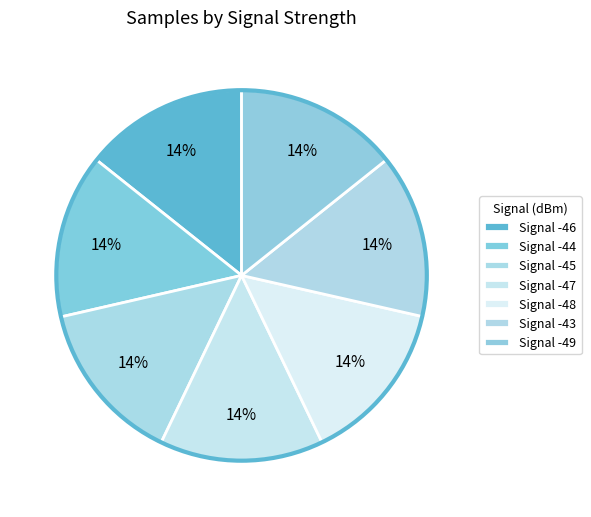

Is it true that Signal -45 is 6% of the pie?

False